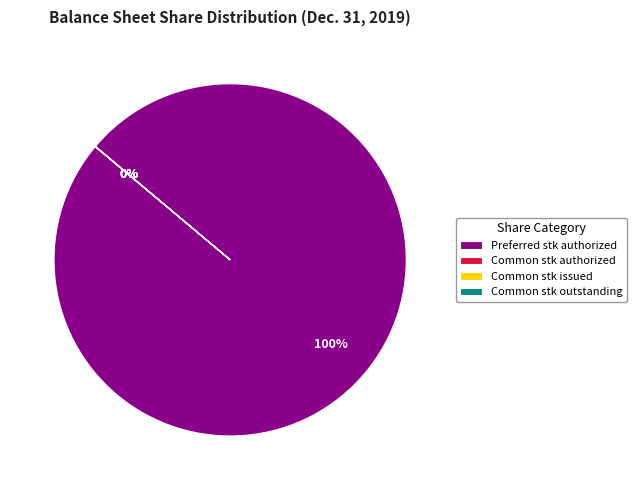

To the nearest percent, what percentage of the pie is Preferred stk authorized?

100%